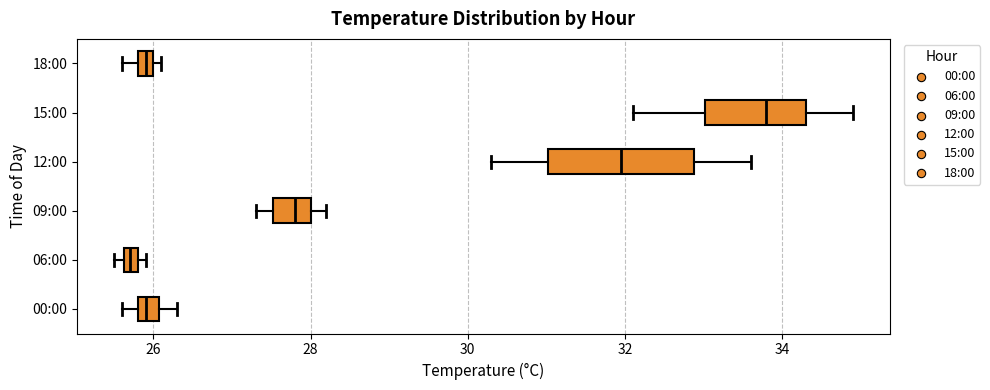

Which box is the widest, from its left edge to its right edge?

12:00